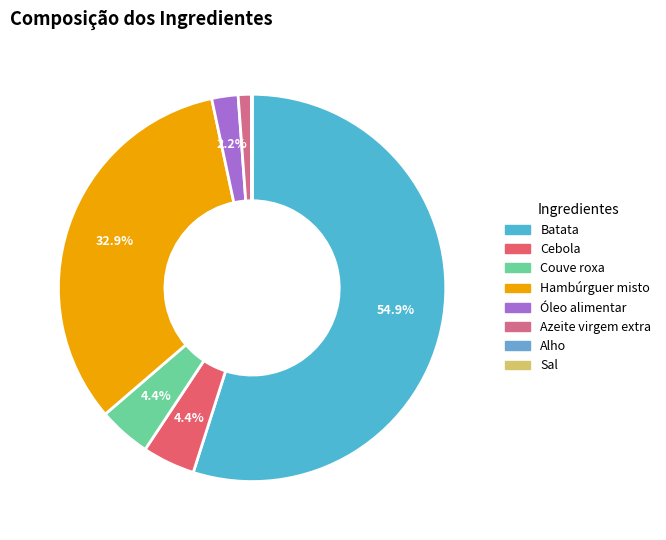

What is the change in value from Batata to Hambúrguer misto?

-100.0